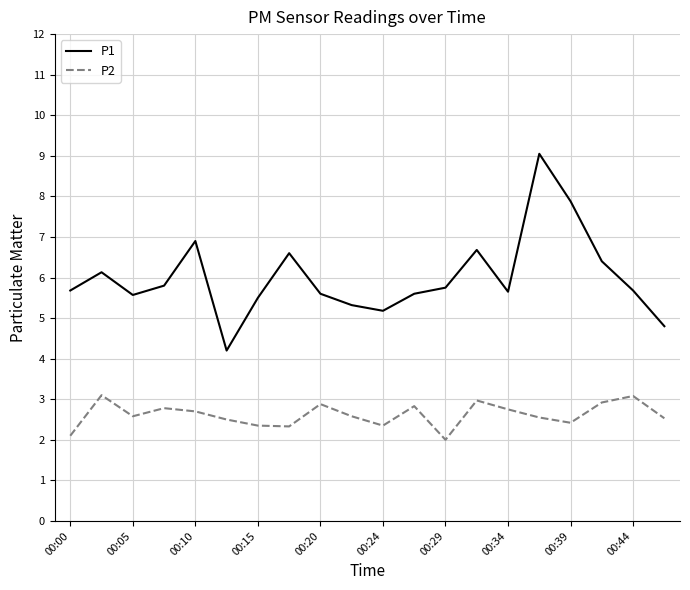

Which series has the widest spread of values?

P1